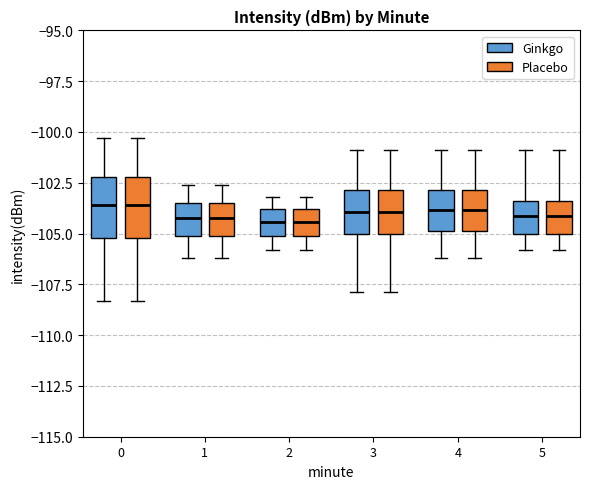

Reading left to right, read every box against the y-axis: the position of its median line, the range the box covers, and the ends of its whiskers. The values are not printed on the chart, so give them approximately, as read against the axis.

0 (Ginkgo): median -103.5, box -105.0 to -102.0, whiskers -108.5 to -100.5
0 (Placebo): median -103.5, box -105.0 to -102.0, whiskers -108.5 to -100.5
1 (Ginkgo): median -104.0, box -105.0 to -103.5, whiskers -106.0 to -102.5
1 (Placebo): median -104.0, box -105.0 to -103.5, whiskers -106.0 to -102.5
2 (Ginkgo): median -104.5, box -105.0 to -104.0, whiskers -106.0 to -103.0
2 (Placebo): median -104.5, box -105.0 to -104.0, whiskers -106.0 to -103.0
3 (Ginkgo): median -104.0, box -105.0 to -103.0, whiskers -108.0 to -101.0
3 (Placebo): median -104.0, box -105.0 to -103.0, whiskers -108.0 to -101.0
4 (Ginkgo): median -104.0, box -105.0 to -103.0, whiskers -106.0 to -101.0
4 (Placebo): median -104.0, box -105.0 to -103.0, whiskers -106.0 to -101.0
5 (Ginkgo): median -104.0, box -105.0 to -103.5, whiskers -106.0 to -101.0
5 (Placebo): median -104.0, box -105.0 to -103.5, whiskers -106.0 to -101.0